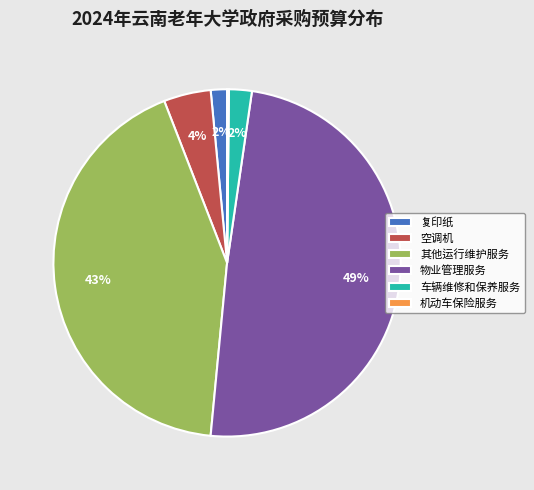

To the nearest percent, what is the combined percentage of 物业管理服务 and 车辆维修和保养服务?

51%